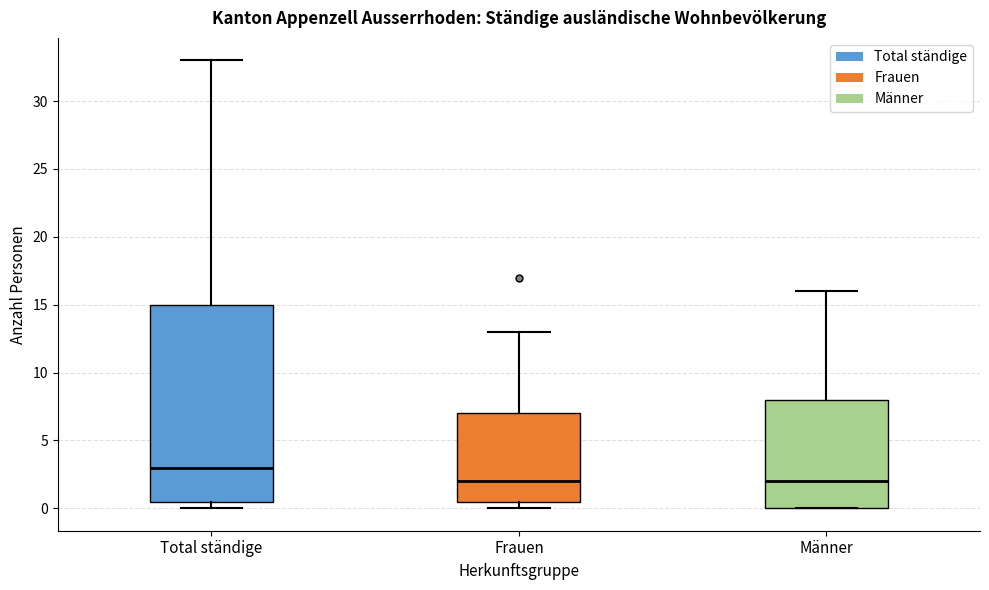

Where is the lower edge of the box for Männer on the y-axis? The values are not printed on the chart, so give them approximately, as read against the axis.

0.0